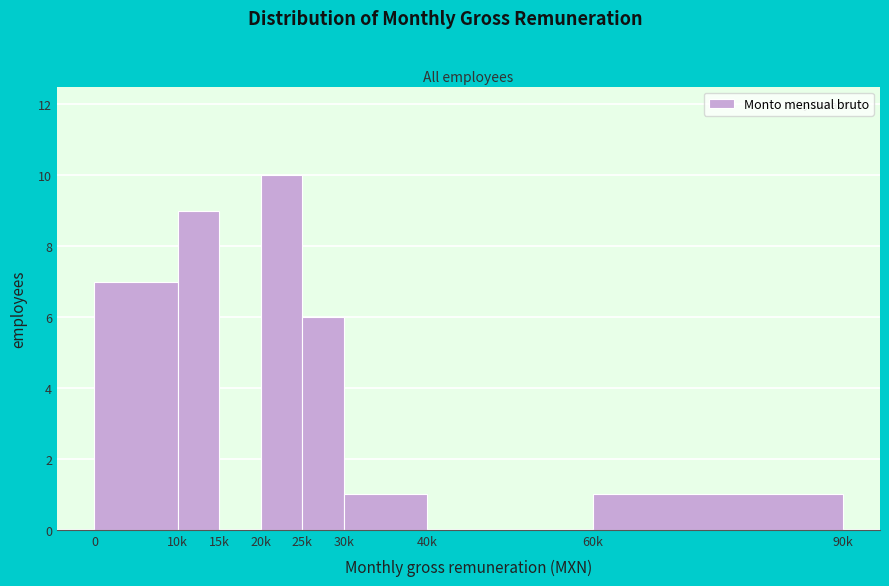

Reading left to right, transcribe all the data shown in this chart.

0=7	10k=9	15k=0	20k=10	25k=6	30k=1	40k=0	60k=1